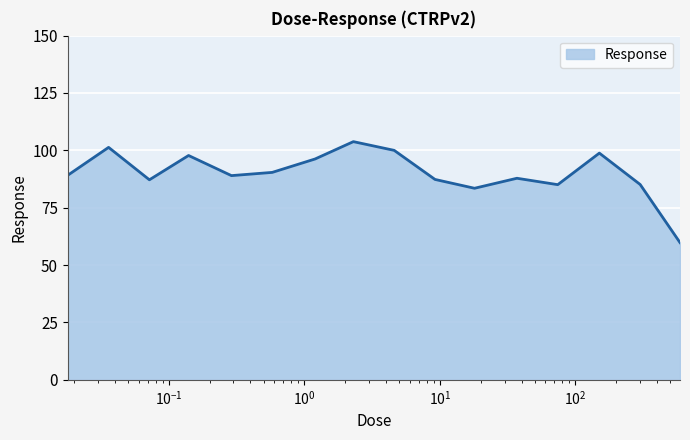

What is the greatest value displayed?

103.8